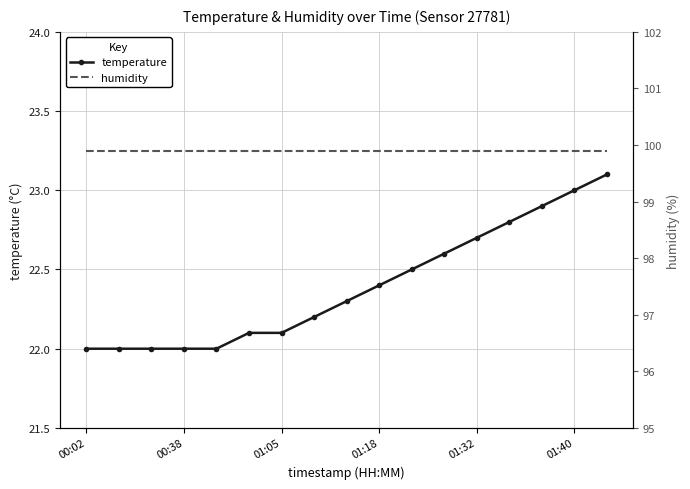

Is it true that temperature equals 22.5 at 10?

True